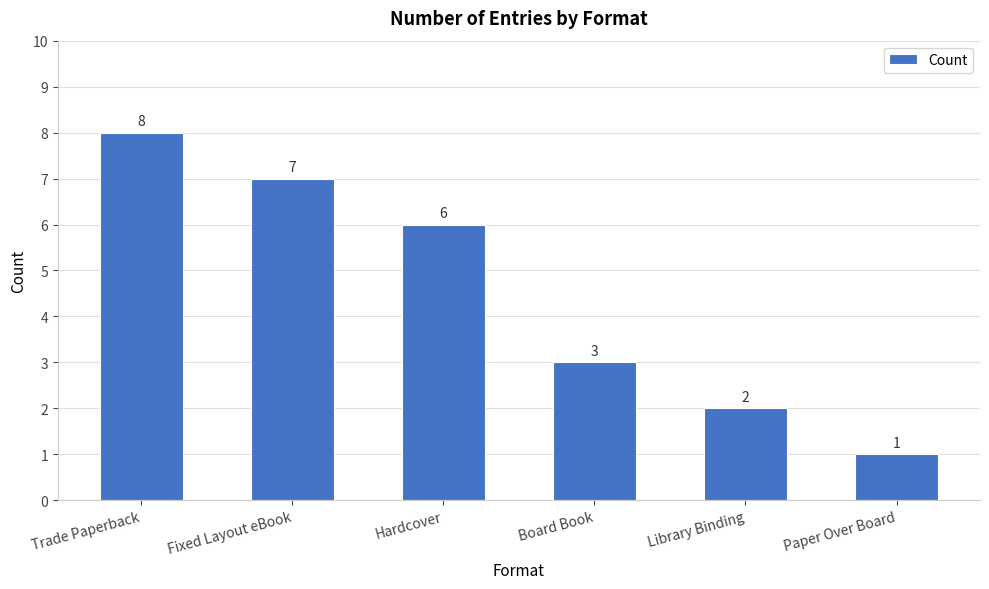

Reading left to right, what are all the values shown in this chart?

Trade Paperback=8	Fixed Layout eBook=7	Hardcover=6	Board Book=3	Library Binding=2	Paper Over Board=1